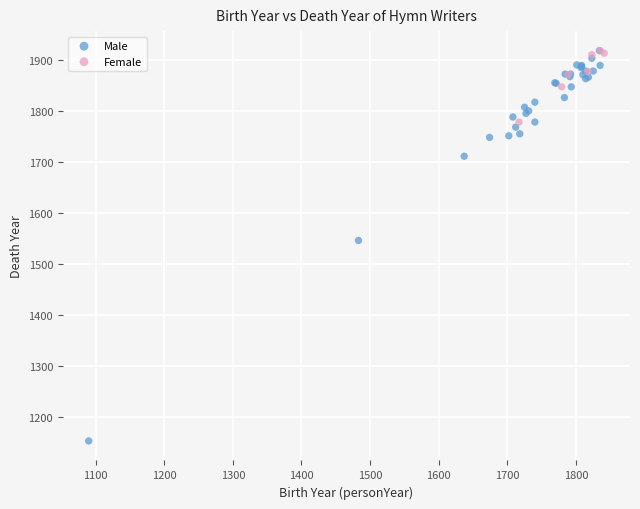

Which series reaches the minimum Y coordinate?

Male